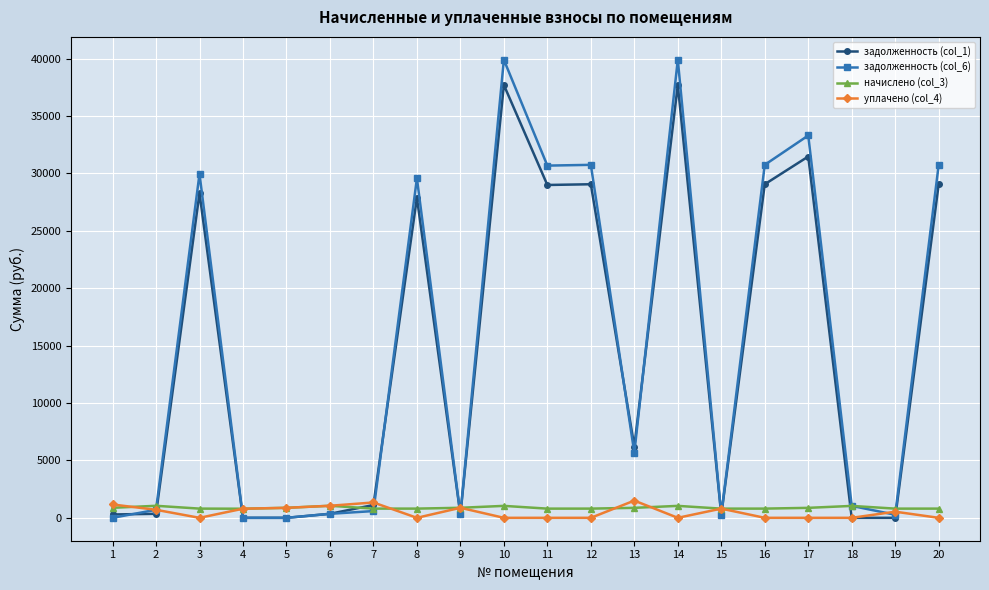

Which series ends up on top after the final intersection of задолженность (col_1) and уплачено (col_4)?

задолженность (col_1)